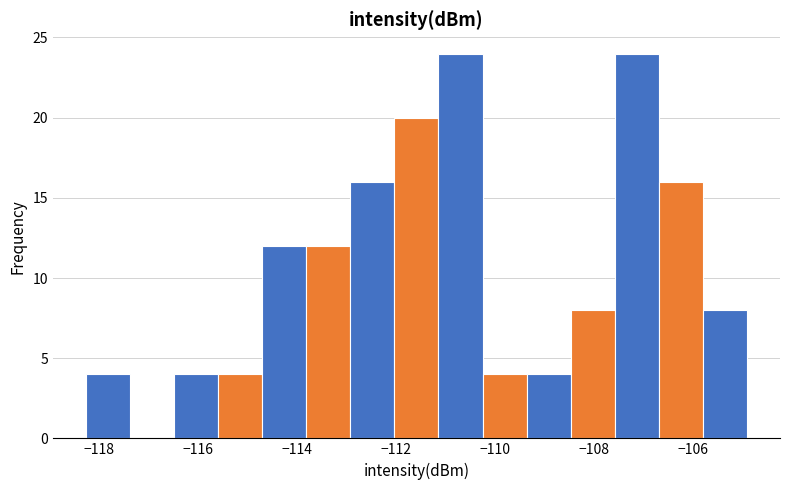

Reading left to right, list every bar in this chart as the range it spans on the x-axis followed by its height. Neither the bar edges nor the heights are printed on the chart, so give them approximately, as read against the axes.

-118.2 to -117.4: 4
-117.4 to -116.4: 0
-116.4 to -115.6: 4
-115.6 to -114.8: 4
-114.8 to -113.8: 12
-113.8 to -113.0: 12
-113.0 to -112.0: 16
-112.0 to -111.2: 20
-111.2 to -110.2: 24
-110.2 to -109.4: 4
-109.4 to -108.4: 4
-108.4 to -107.6: 8
-107.6 to -106.6: 24
-106.6 to -105.8: 16
-105.8 to -105.0: 8